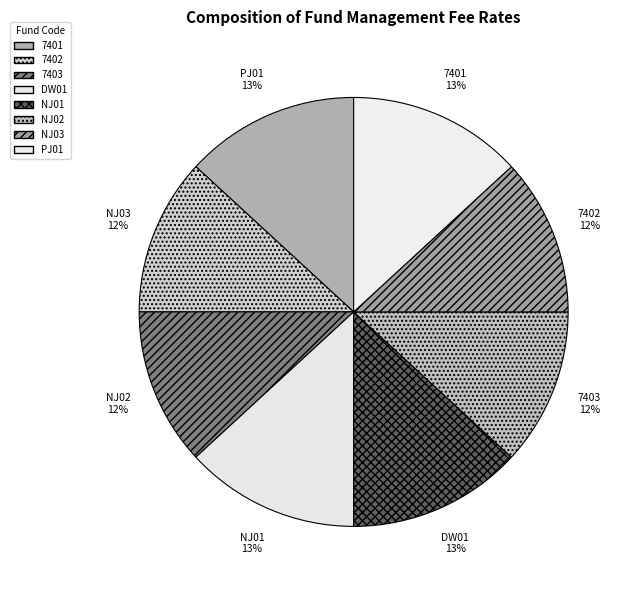

How many segments does this pie chart have?

8